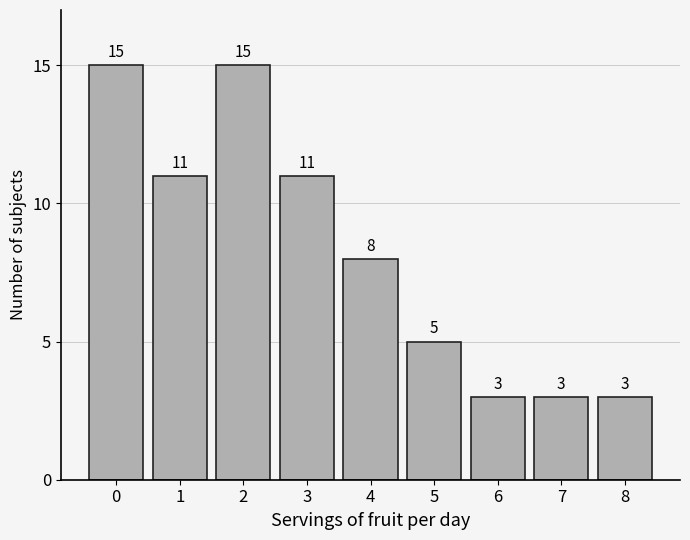

Reading left to right, list all the values displayed in this chart.

15	11	15	11	8	5	3	3	3